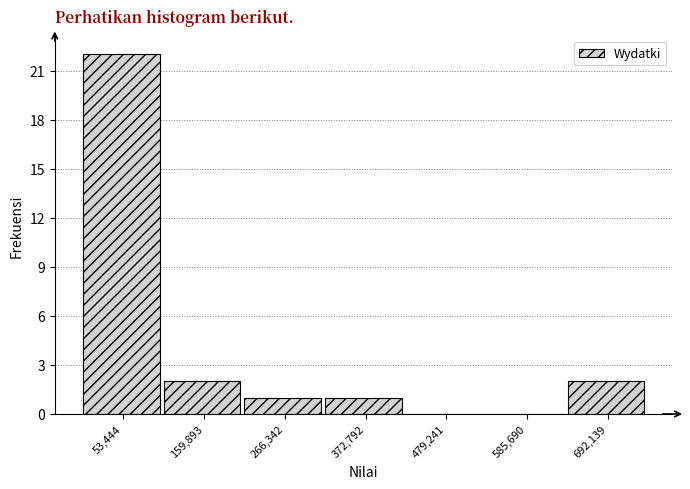

Reading left to right, transcribe this chart: for each bar, give the range it covers on the x-axis and its height. Neither the bar edges nor the heights are printed on the chart, so give them approximately, as read against the axes.

0 to 100000: 22
100000 to 220000: 2
220000 to 320000: 1
320000 to 420000: 1
420000 to 540000: 0
540000 to 640000: 0
640000 to 740000: 2